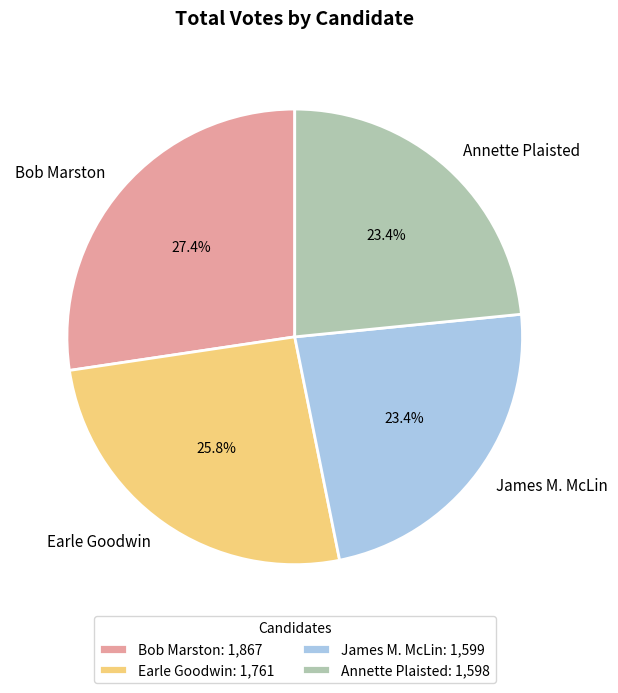

Is the sum of Bob Marston and Earle Goodwin greater than half?

Yes